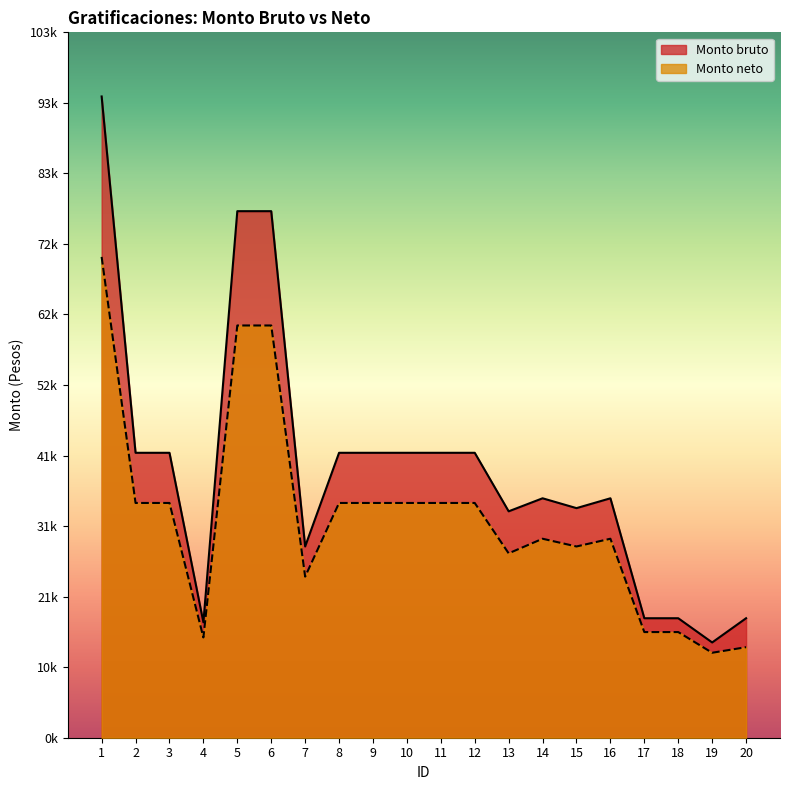

How many series are shown in this chart?

2